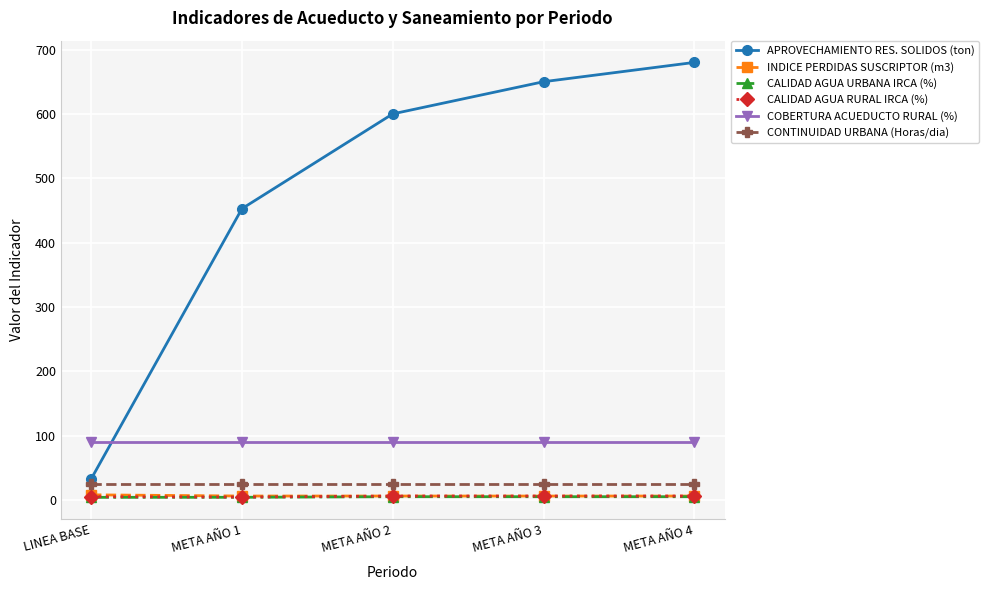

What is the minimum value shown in the chart?

4.0